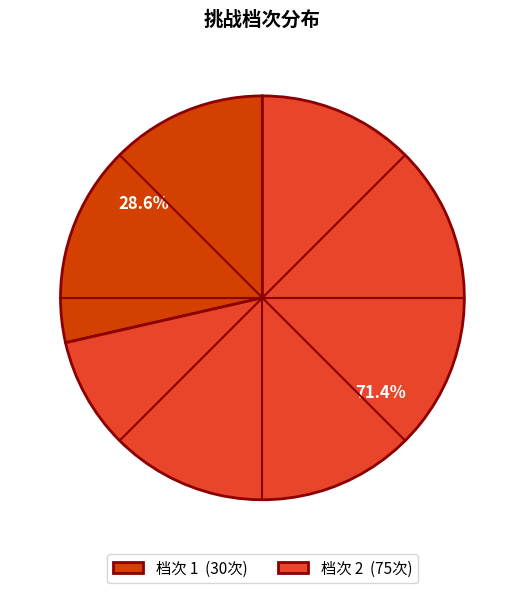

To the nearest percent, what is the difference between the largest and smallest slice percentages?

43%